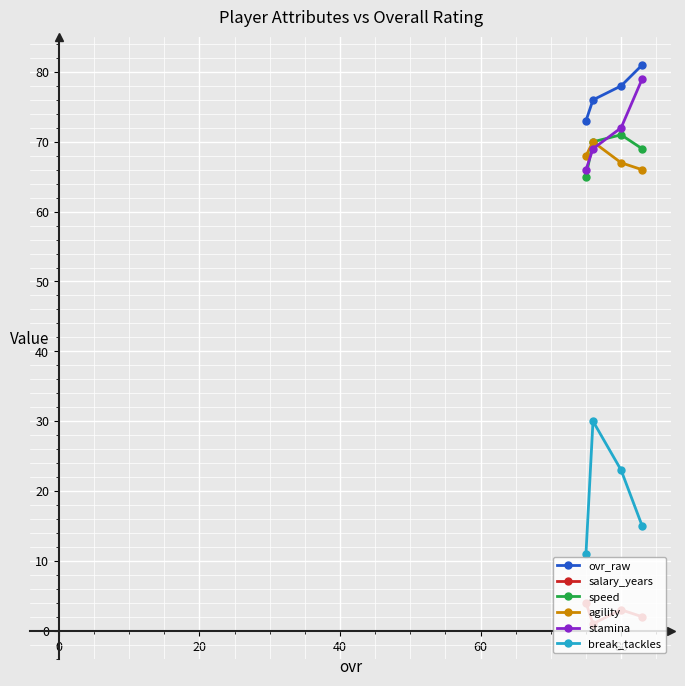

Count the number of categories in the chart.

4